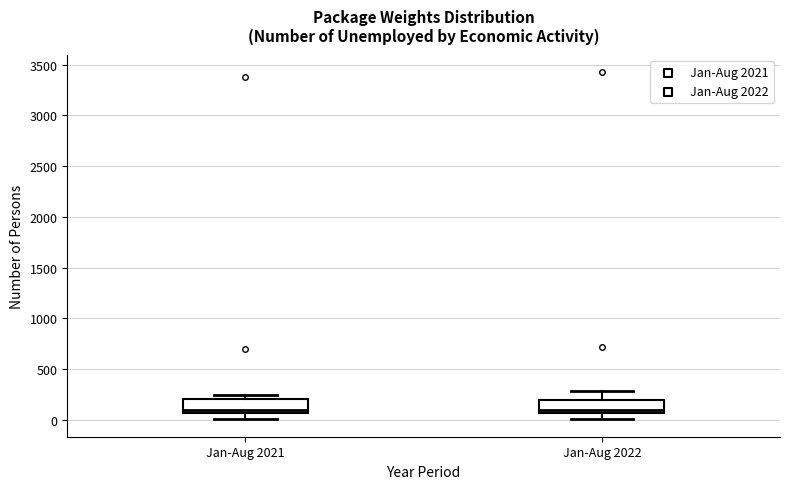

Reading left to right, read every box against the y-axis: the position of its median line, the range the box covers, and the ends of its whiskers. The values are not printed on the chart, so give them approximately, as read against the axis.

Jan-Aug 2021: median 100, box 50 to 200, whiskers 0 to 250
Jan-Aug 2022: median 100, box 50 to 200, whiskers 0 to 300